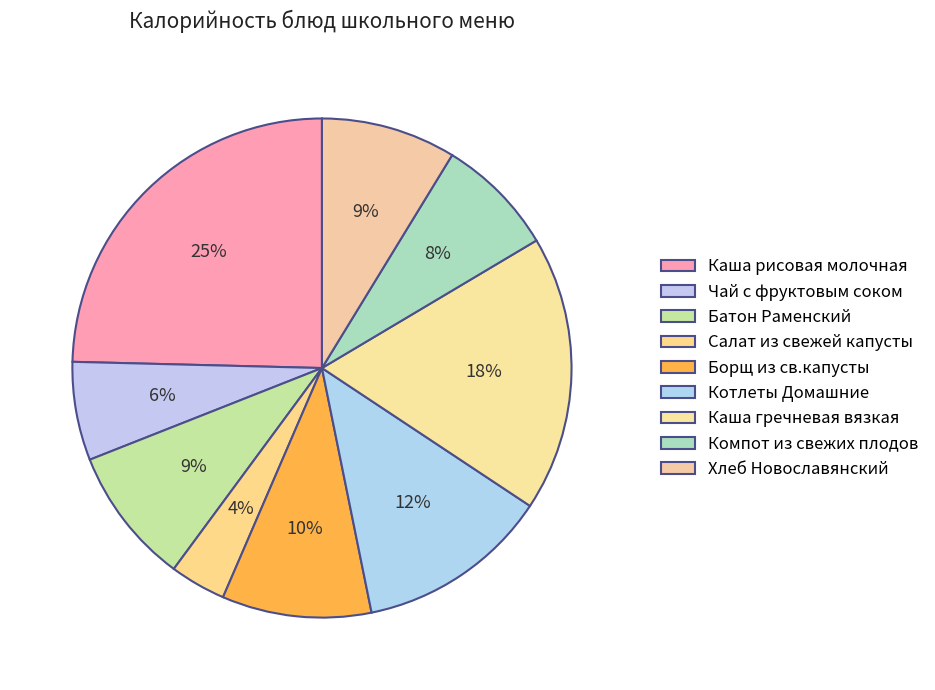

To the nearest percent, what percentage of the pie is Каша гречневая вязкая?

18%